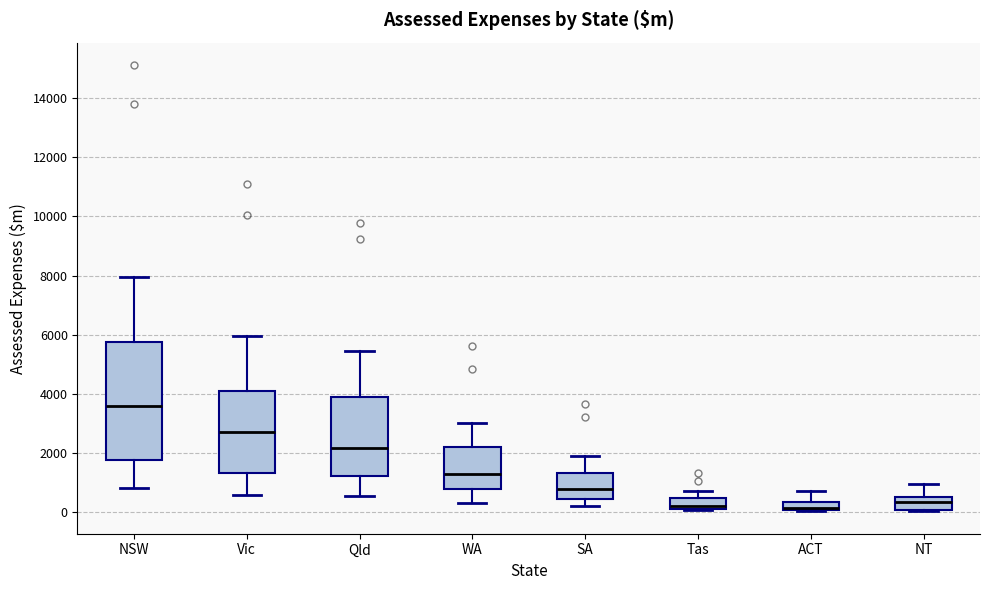

Which box is the tallest, from its lower edge to its upper edge?

NSW